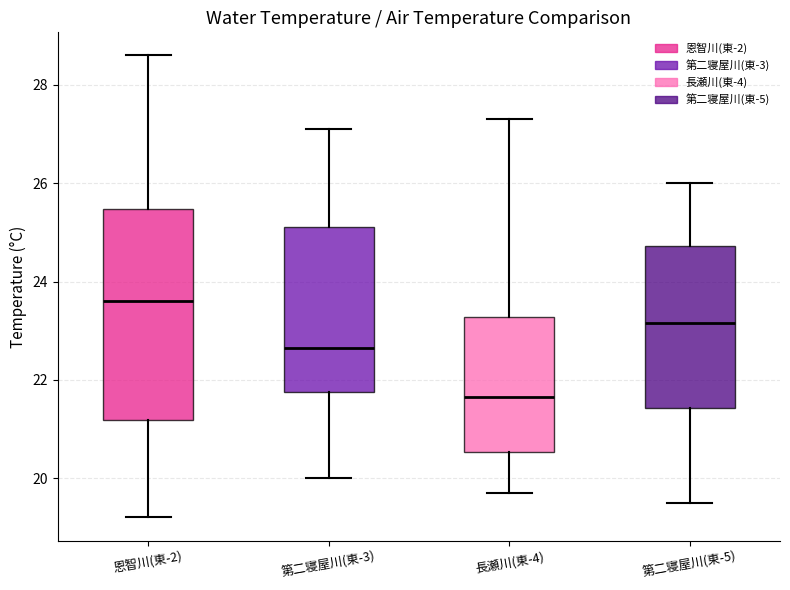

Where does the median line of the box for 恩智川(東-2) sit on the y-axis? The values are not printed on the chart, so give them approximately, as read against the axis.

23.6